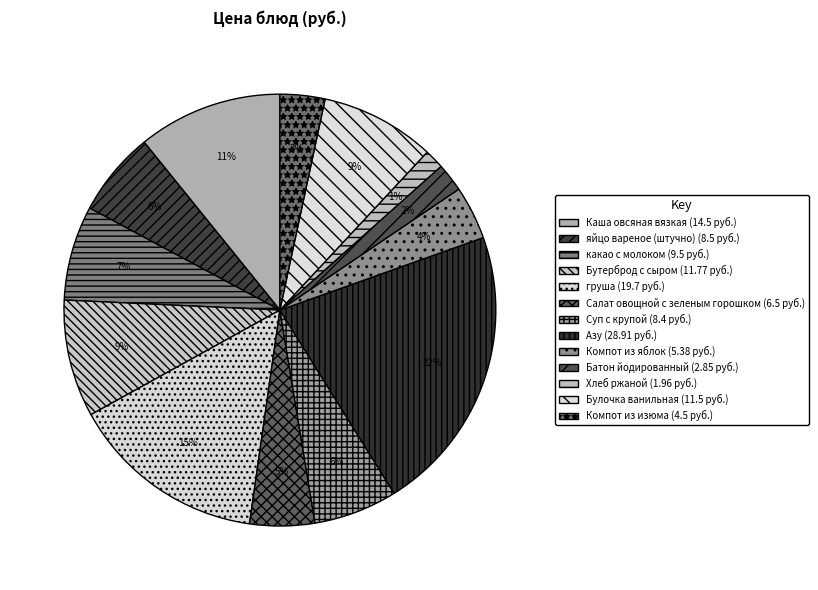

What is the smallest slice in the pie chart?

Хлеб ржаной